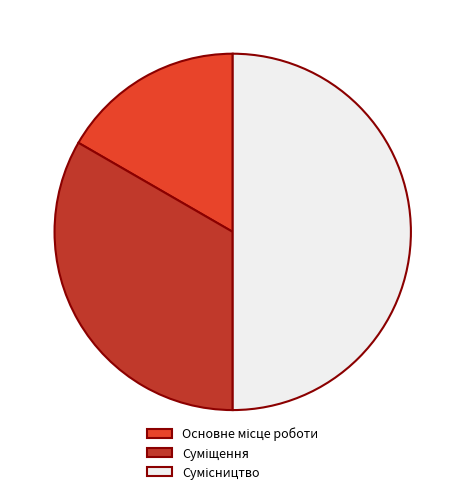

How many segments does this pie chart have?

3